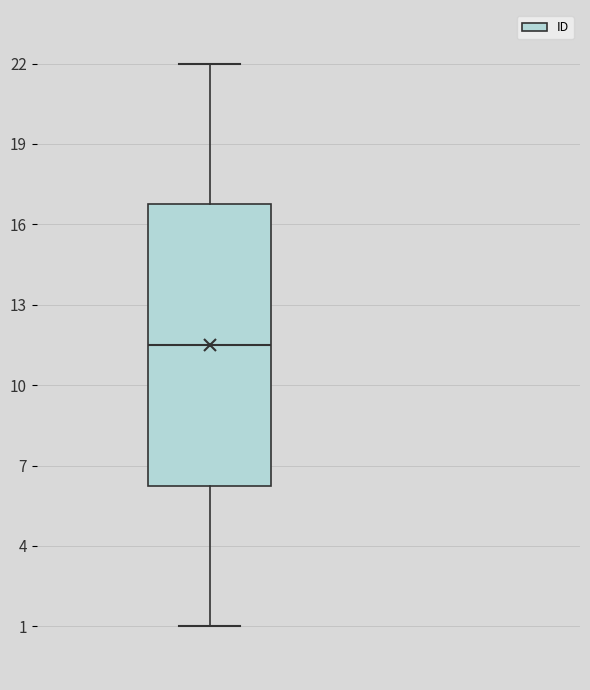

Read this box plot against the y-axis: the position of the median line, the range covered by the box, and the ends of both whiskers. The values are not printed on the chart, so give them approximately, as read against the axis.

median 11.5, box 6.5 to 17.0, whiskers 1.0 to 22.0